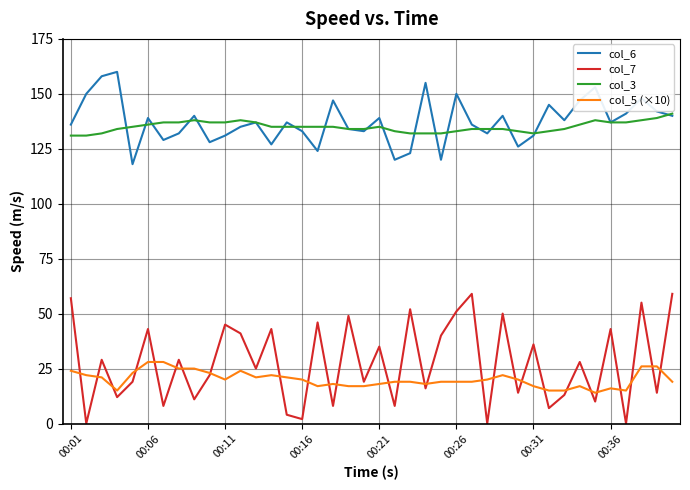

Which series has the widest spread of values?

col_7